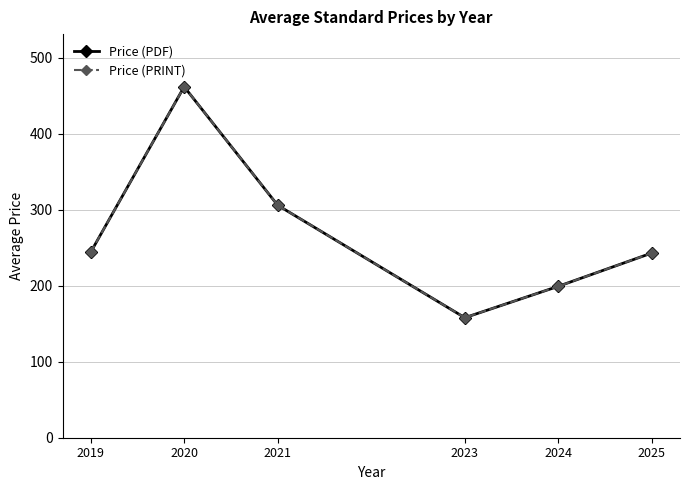

What is the approximate value of Price (PRINT) at 2025?

243.2